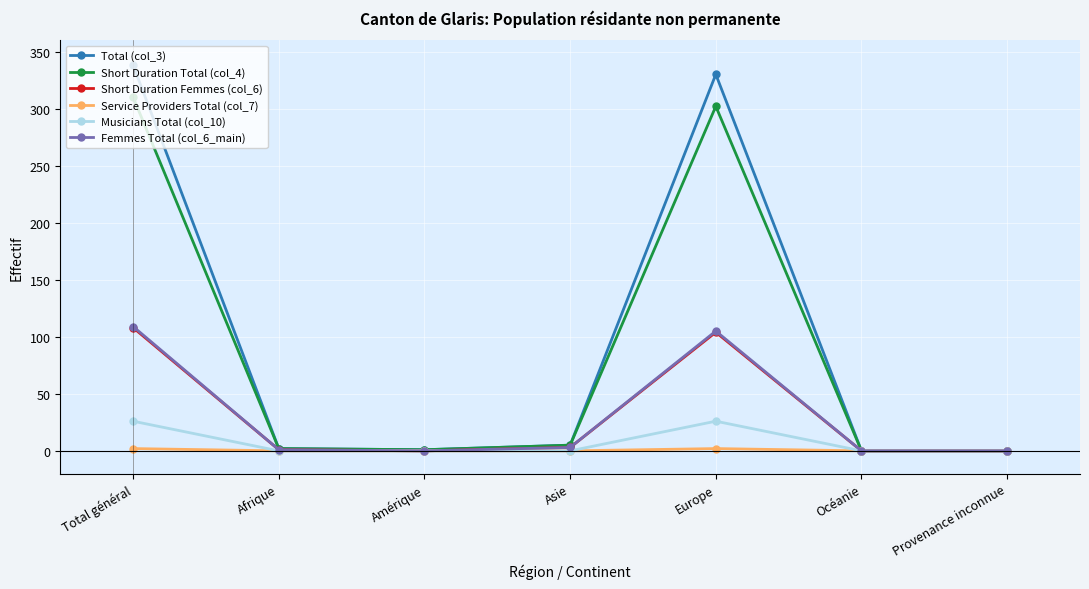

The value of Musicians Total (col_10) at Asie is -15. True or false?

False